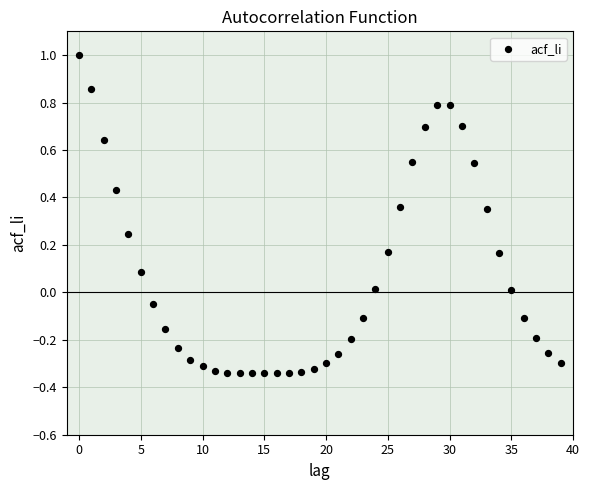

What is the range of Y values (max minus min)?

1.3